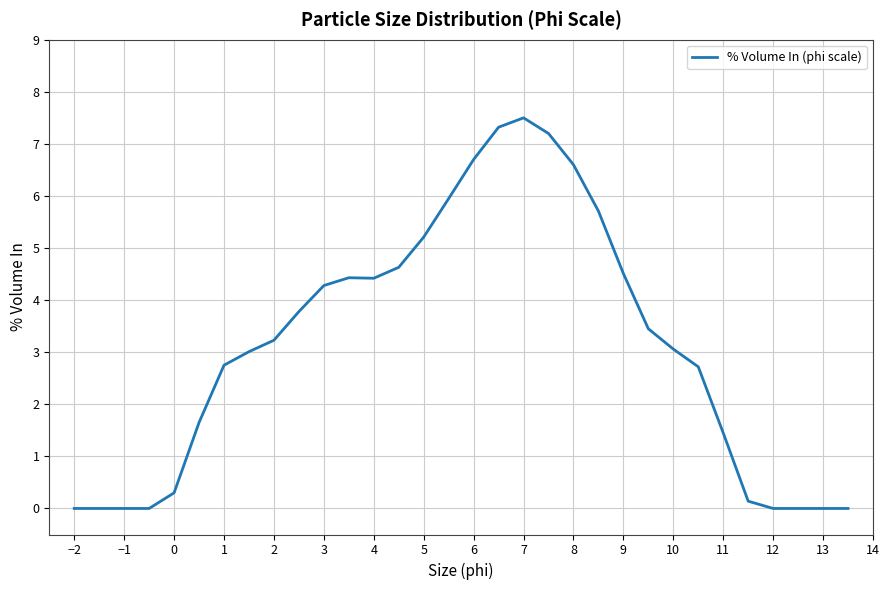

What is the greatest value displayed?

7.5